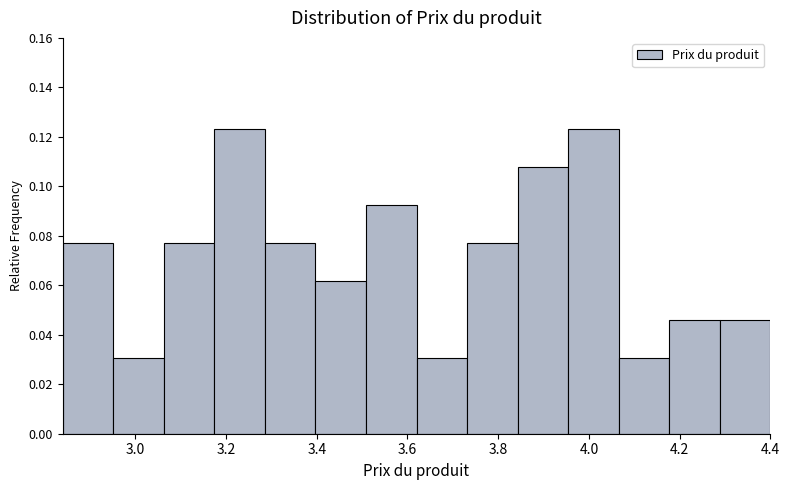

Reading left to right, transcribe this chart: for each bar, give the range it covers on the x-axis and its height. Neither the bar edges nor the heights are printed on the chart, so give them approximately, as read against the axes.

2.84 to 2.96: 0.076
2.96 to 3.06: 0.030
3.06 to 3.18: 0.076
3.18 to 3.28: 0.124
3.28 to 3.40: 0.076
3.40 to 3.50: 0.062
3.50 to 3.62: 0.092
3.62 to 3.74: 0.030
3.74 to 3.84: 0.076
3.84 to 3.96: 0.108
3.96 to 4.06: 0.124
4.06 to 4.18: 0.030
4.18 to 4.28: 0.046
4.28 to 4.40: 0.046